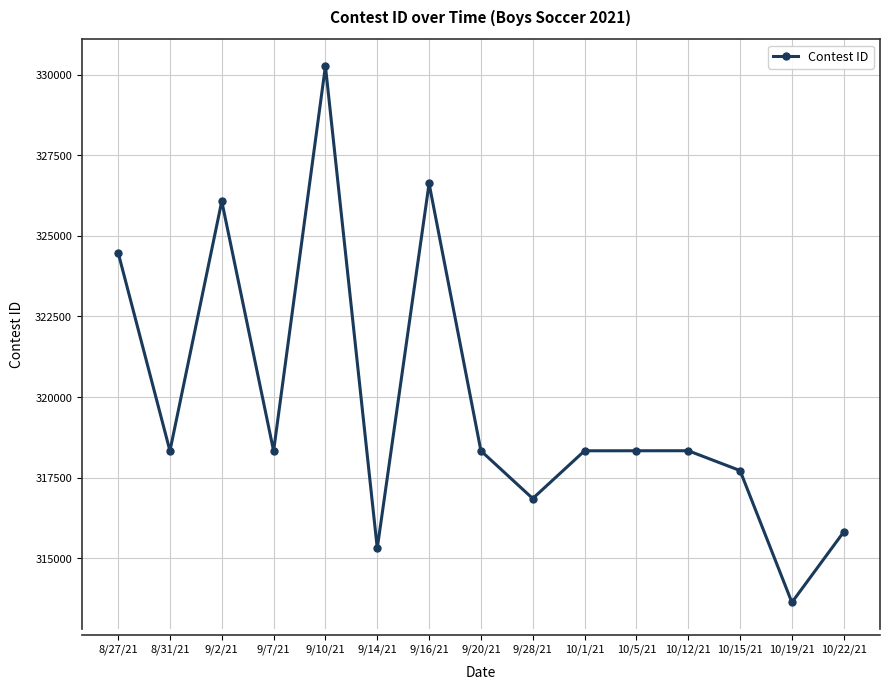

How many data points are less than 318335?

7